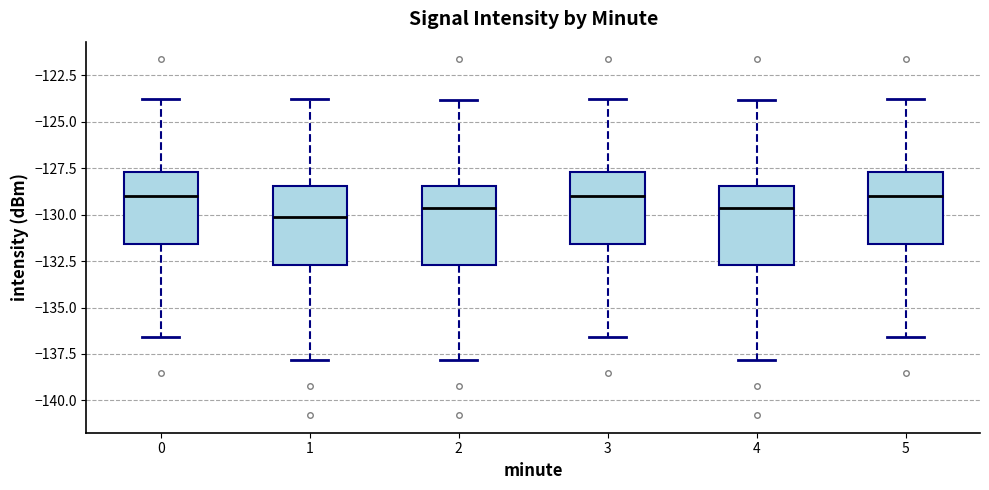

Where is the lower edge of the box at x = 0 on the y-axis? The values are not printed on the chart, so give them approximately, as read against the axis.

-131.5